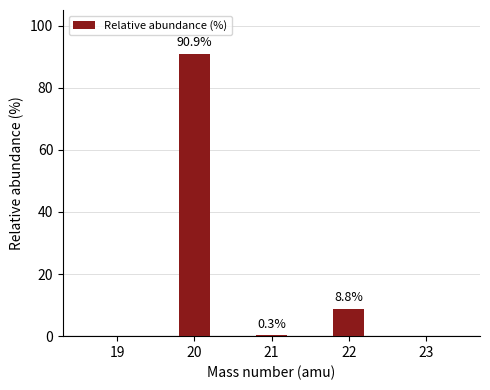

Reading right to left, list all the values displayed in this chart.

23=0.0	22=8.8	21=0.3	20=90.9	19=0.0